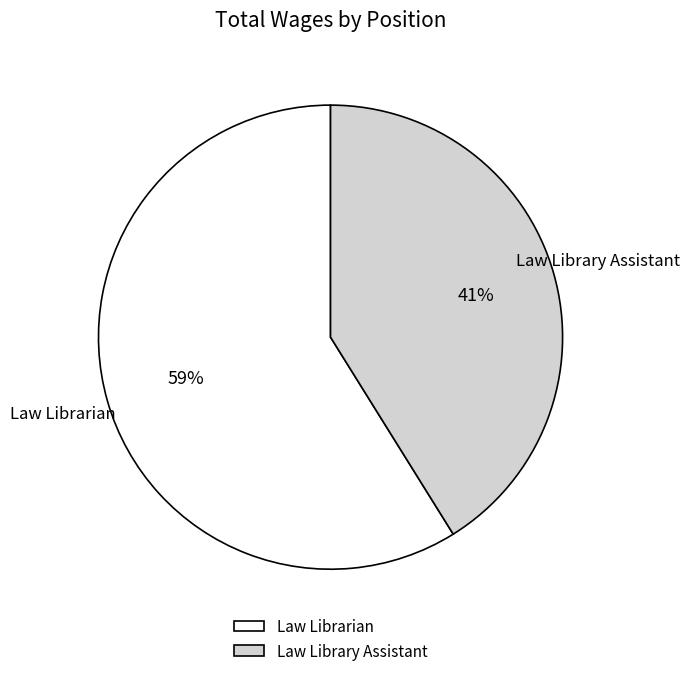

To the nearest percent, what portion does Law Library Assistant represent?

41%